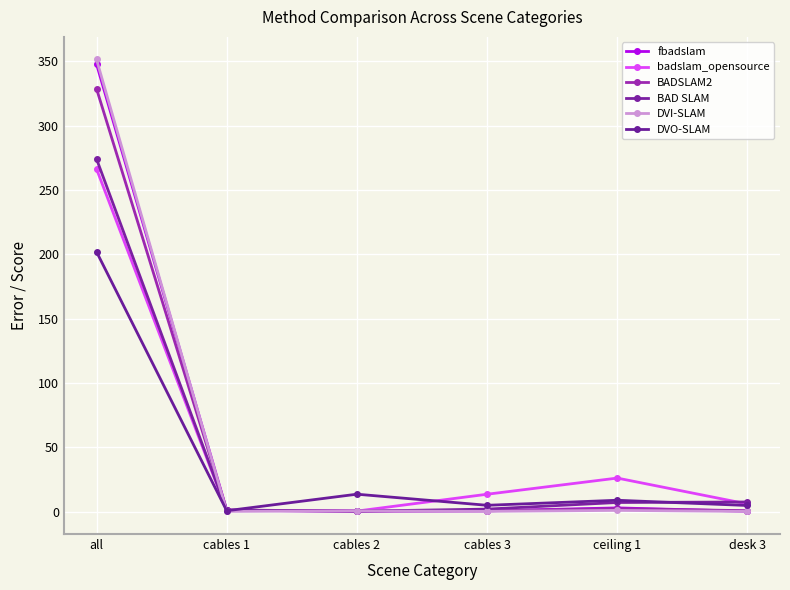

Which series has the largest total across all categories?

DVI-SLAM